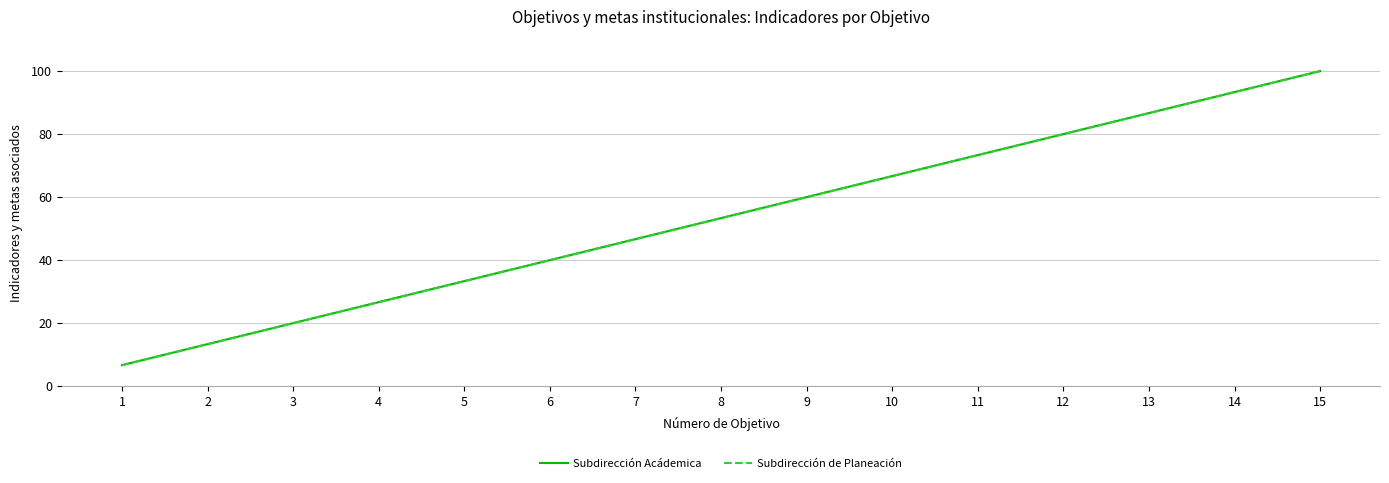

Between 3 and 7, which series saw the biggest shift?

Subdirección Acádemica